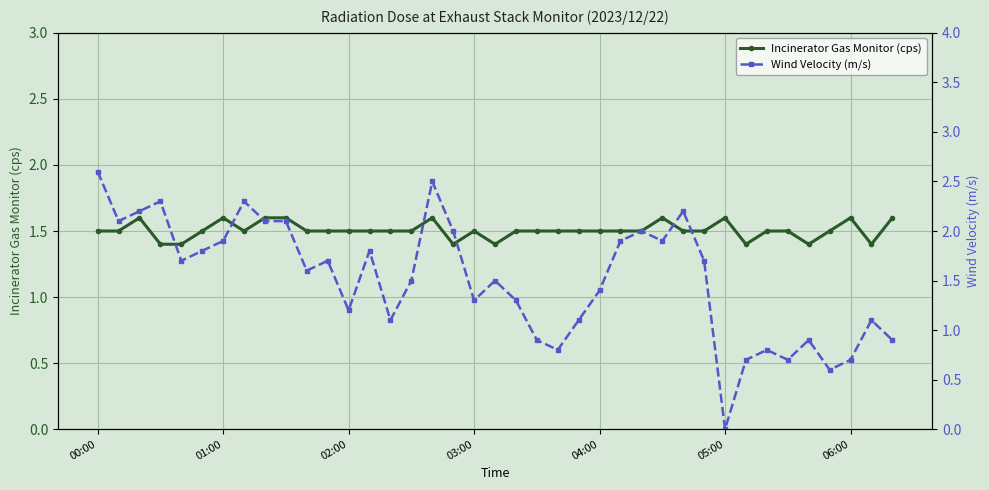

True or false: Incinerator Gas Monitor (cps) has more than 1 points higher than both neighbors.

True